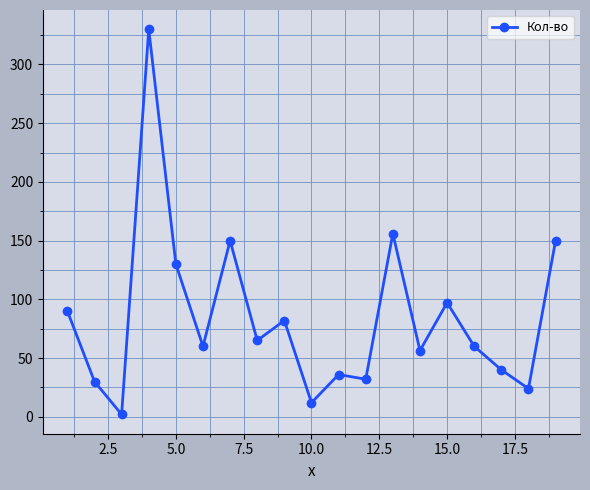

How many data points are less than 60?

8